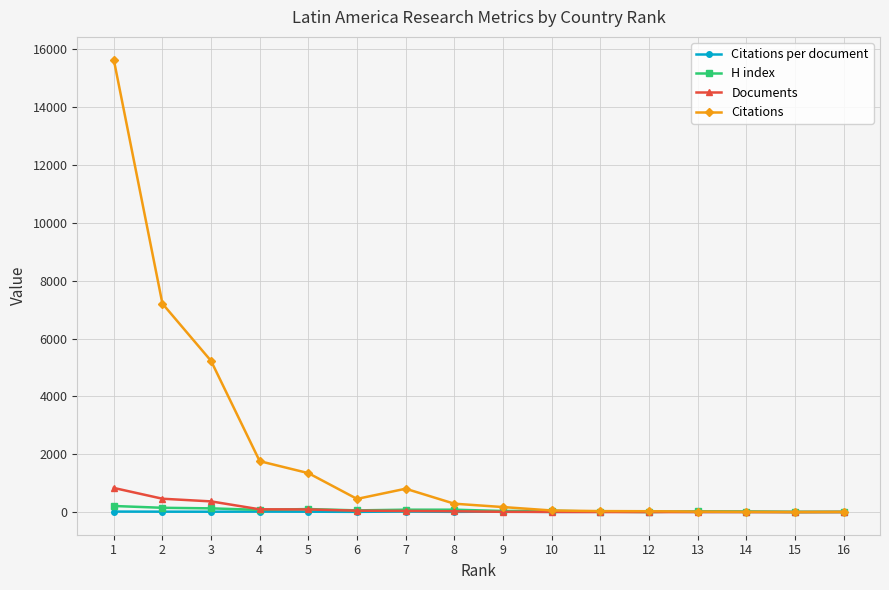

At which category is the sum across all series the highest?

1